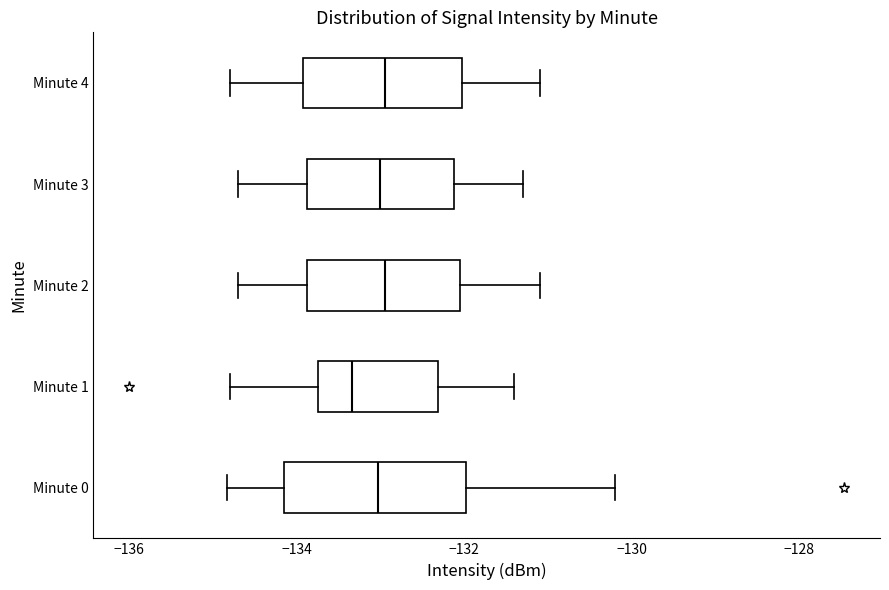

Where is the right edge of the box for Minute 3 on the x-axis? The values are not printed on the chart, so give them approximately, as read against the axis.

-132.2